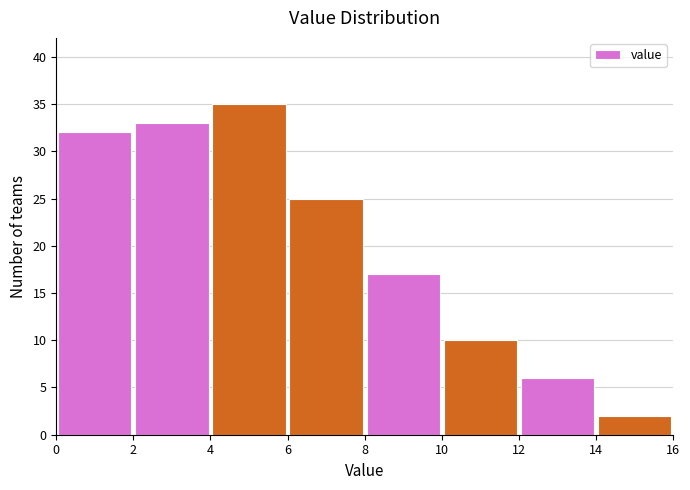

Reading left to right, list every bar in this chart as the range it spans on the x-axis followed by its height. The values are not printed on the chart, so give them approximately, as read against the axis.

0 to 2: 32
2 to 4: 33
4 to 6: 35
6 to 8: 25
8 to 10: 17
10 to 12: 10
12 to 14: 6
14 to 16: 2